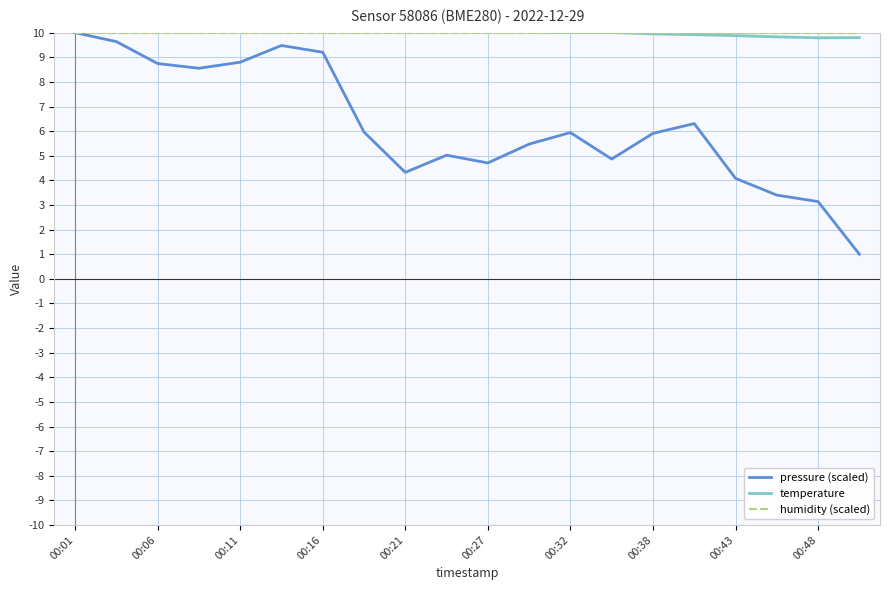

What is the minimum value for pressure (scaled)?

1.0